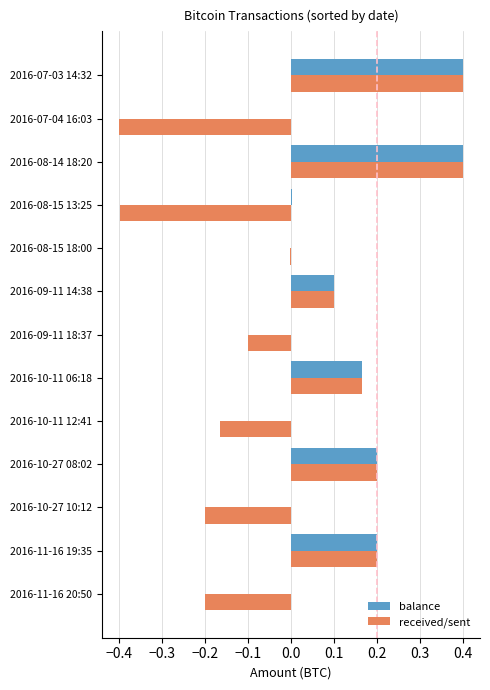

The value of received/sent at 2016-10-27 10:12 is -0.2. True or false?

True